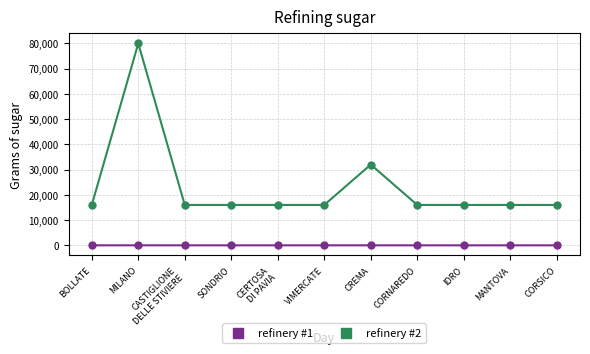

List the series in order of their peak value, highest first.

refinery #2, refinery #1